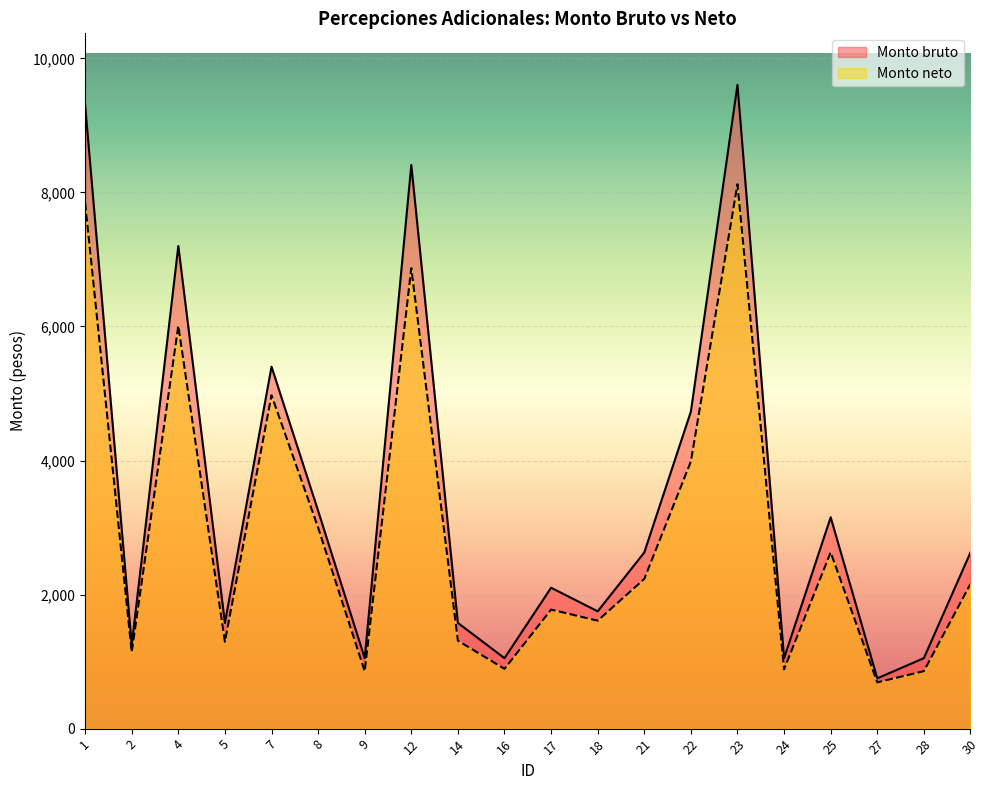

What is the value of the Monto neto point at the 19th from the left?

857.9